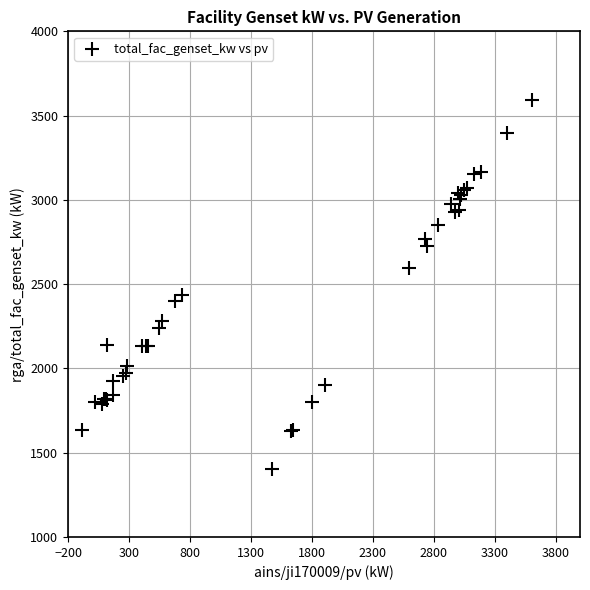

What Y value in the scatter plot is closest to 2498?

2435